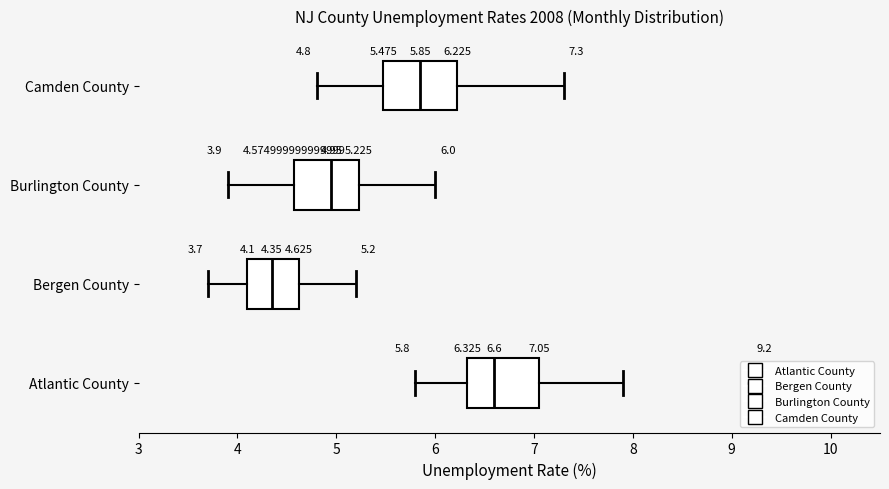

Which box has the furthest to the right median line?

Atlantic County